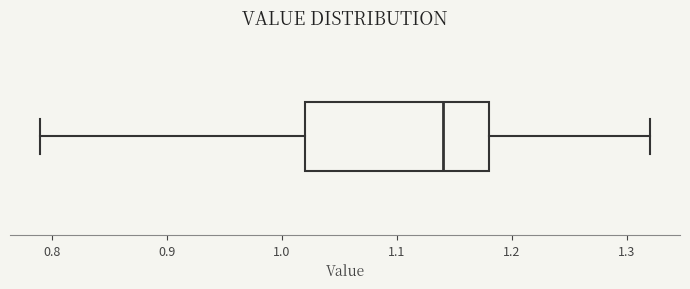

Where does the right whisker of the box end on the x-axis? The values are not printed on the chart, so give them approximately, as read against the axis.

1.32